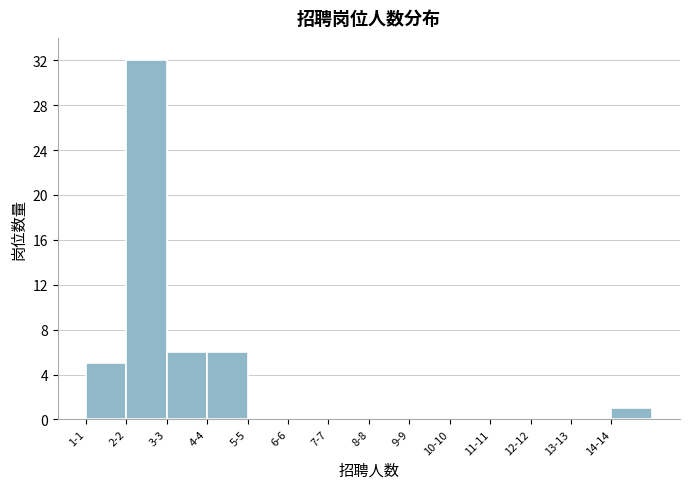

Reading right to left, extract all data points from this chart.

14-14=1	13-13=0	12-12=0	11-11=0	10-10=0	9-9=0	8-8=0	7-7=0	6-6=0	5-5=0	4-4=6	3-3=6	2-2=32	1-1=5